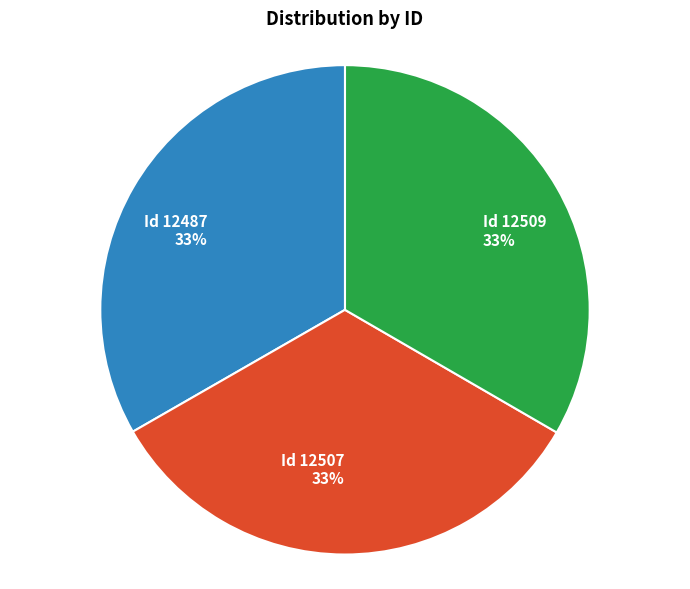

To the nearest percent, what is the average slice percentage?

33%